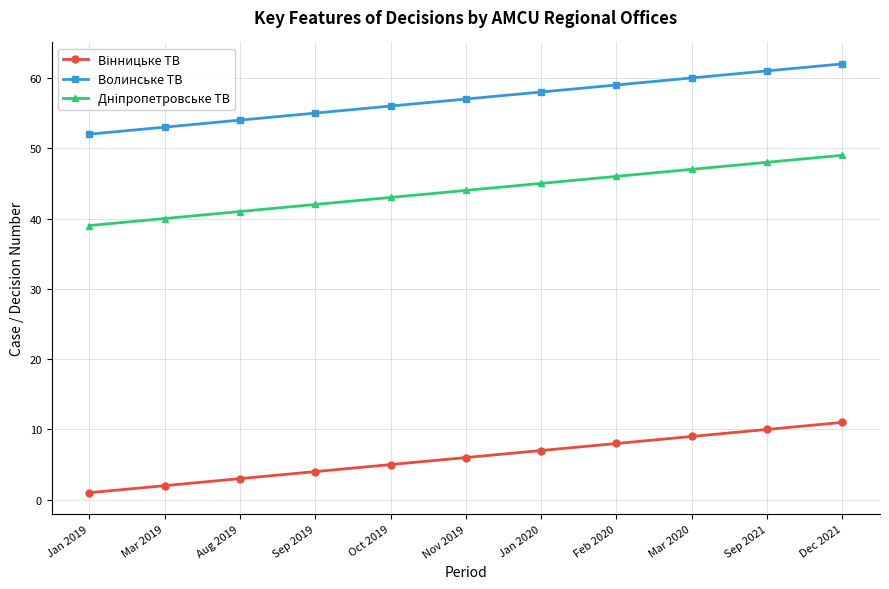

What is the greatest value displayed?

62